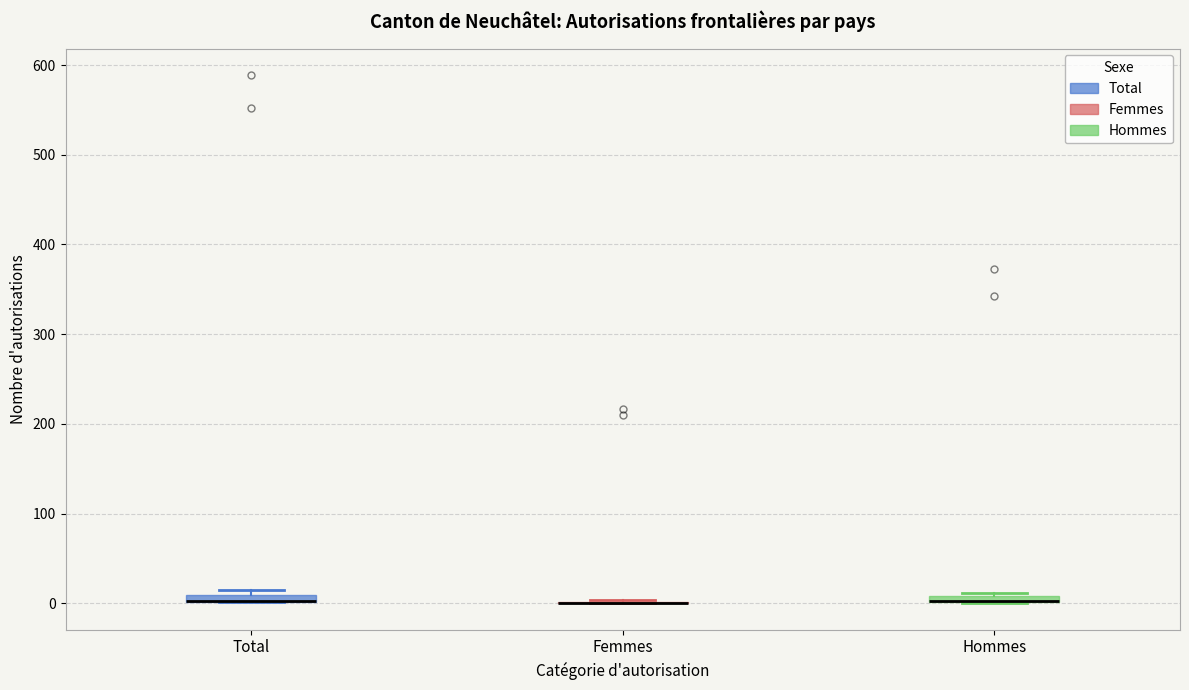

Where is the upper edge of the box for Hommes on the y-axis? The values are not printed on the chart, so give them approximately, as read against the axis.

10